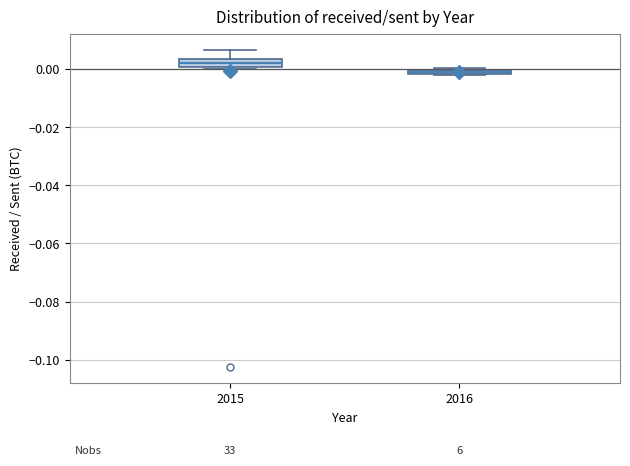

Where is the lower edge of the box at x = 2015 on the y-axis? The values are not printed on the chart, so give them approximately, as read against the axis.

0.000